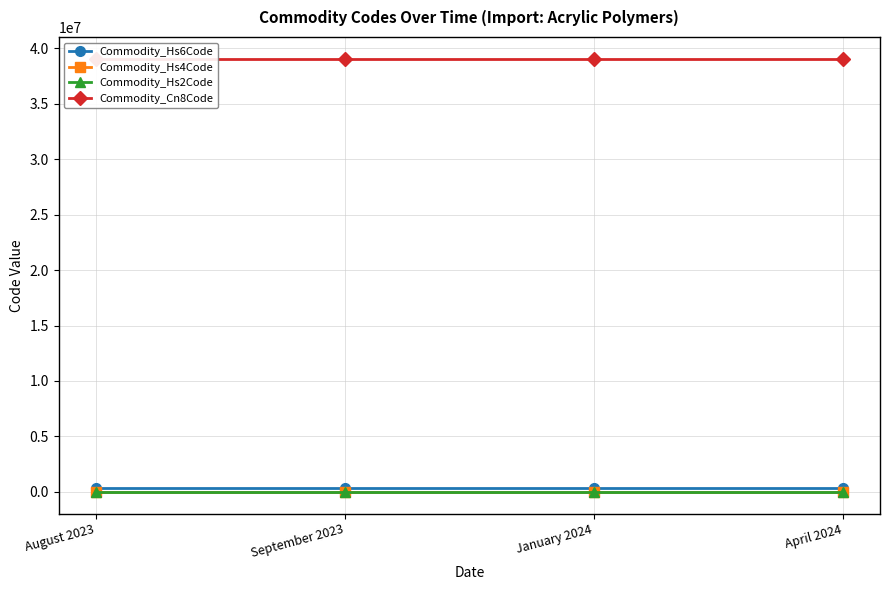

Which series changed the most between January 2024 and April 2024?

Commodity_Hs6Code